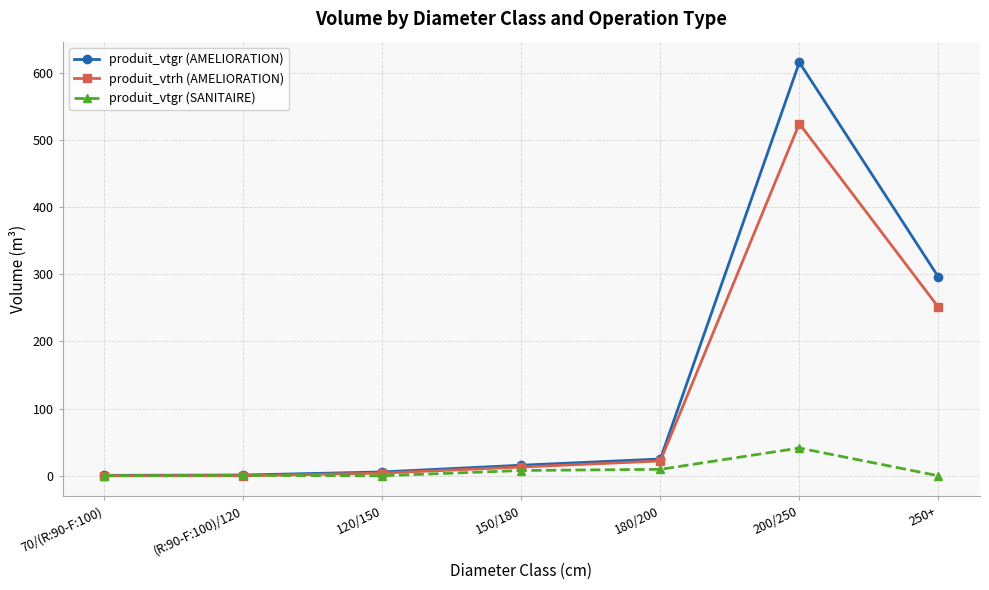

Where is produit_vtrh (AMELIORATION) nearest to the value 262?

250+